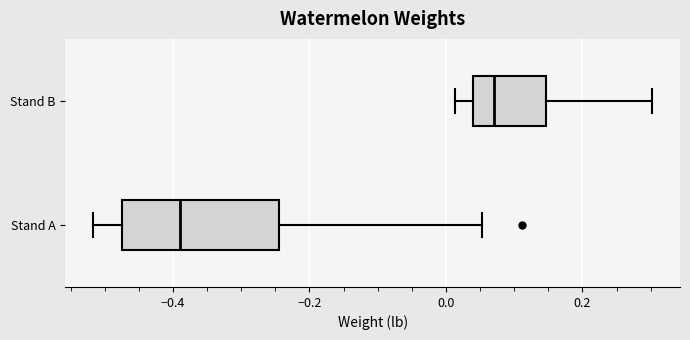

Which box has the furthest to the right median line?

Stand B